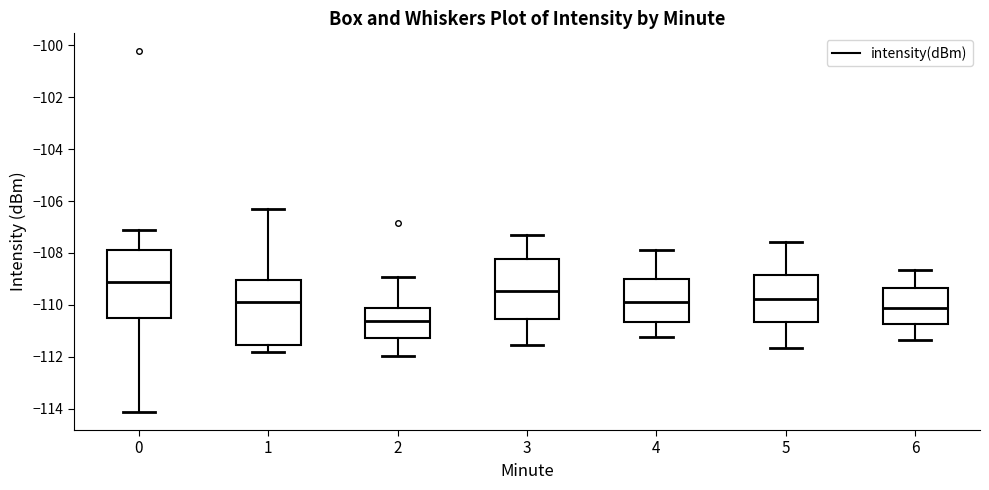

Where does the median line of the box at x = 5 sit on the y-axis? The values are not printed on the chart, so give them approximately, as read against the axis.

-109.8